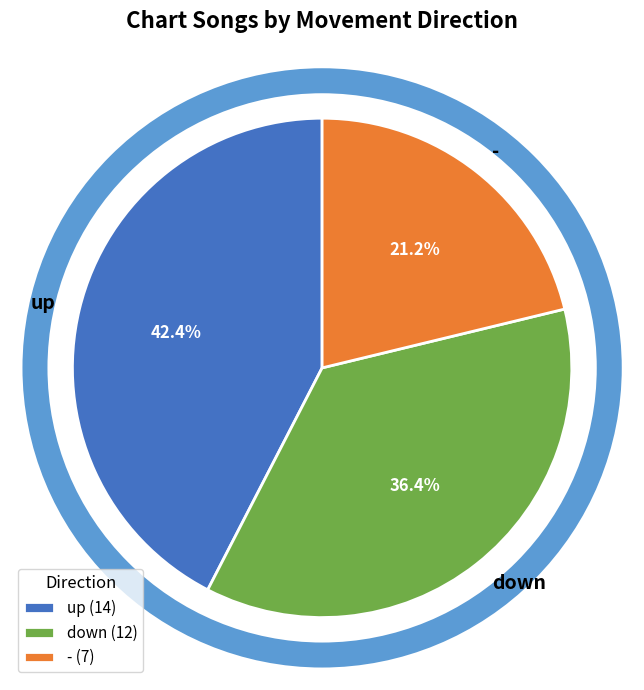

How many slices are in this pie chart?

3